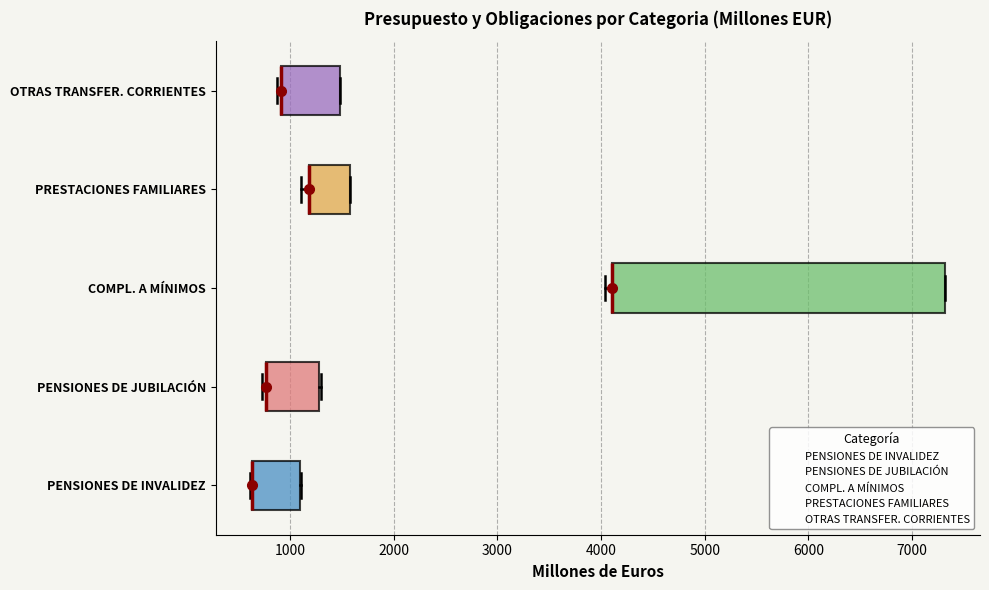

Comparing the boxes themselves (not the whiskers), which one is the widest?

COMPL. A MÍNIMOS